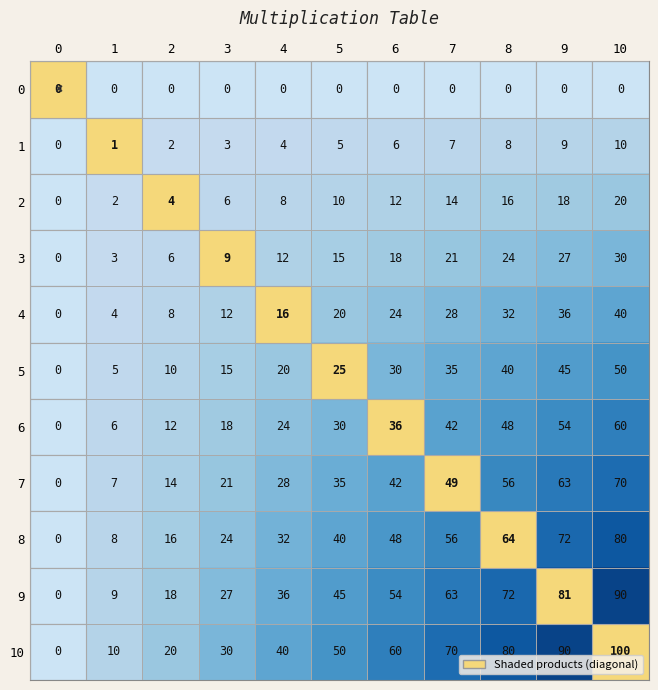

What is the highest value of the 4 series?

40